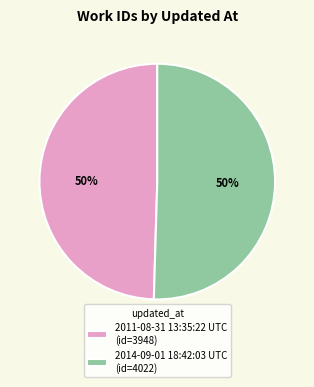

How many slices are in this pie chart?

2